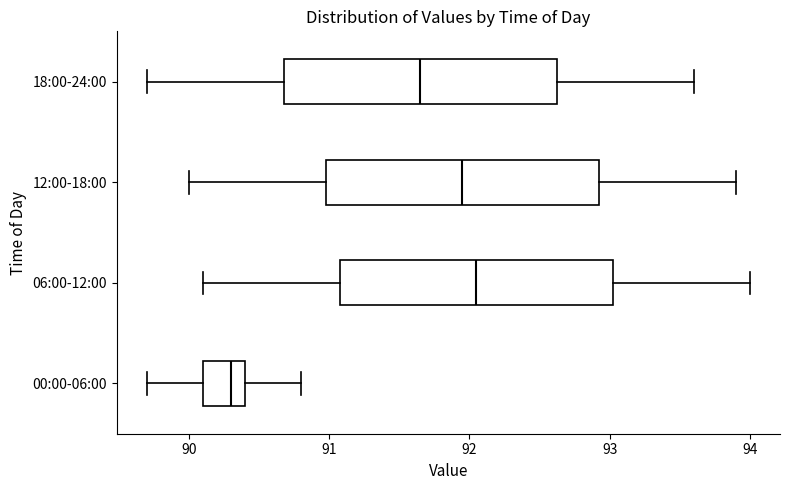

Reading bottom to top, transcribe this box plot: for each box, give where its median line is, the range the box spans, and where its two whiskers end, as read against the x-axis. The values are not printed on the chart, so give them approximately, as read against the axis.

00:00-06:00: median 90.3, box 90.1 to 90.4, whiskers 89.7 to 90.8
06:00-12:00: median 92.1, box 91.1 to 93.0, whiskers 90.1 to 94.0
12:00-18:00: median 92.0, box 91.0 to 92.9, whiskers 90.0 to 93.9
18:00-24:00: median 91.7, box 90.7 to 92.6, whiskers 89.7 to 93.6